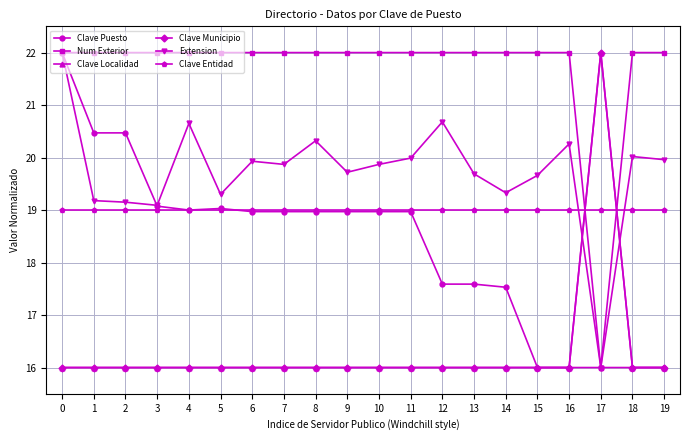

What is the sum of all Clave Municipio values?

326.0